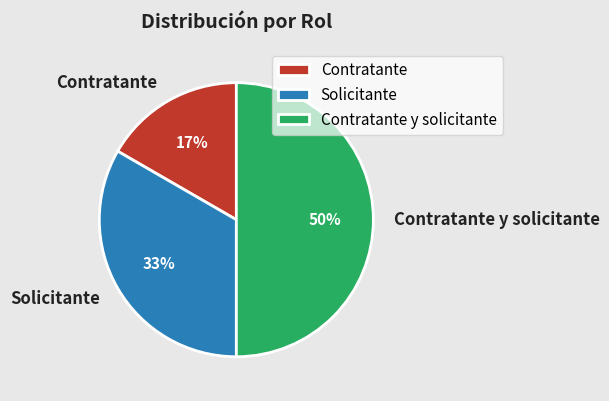

To the nearest percent, what is the difference between the largest and smallest slice percentages?

33%